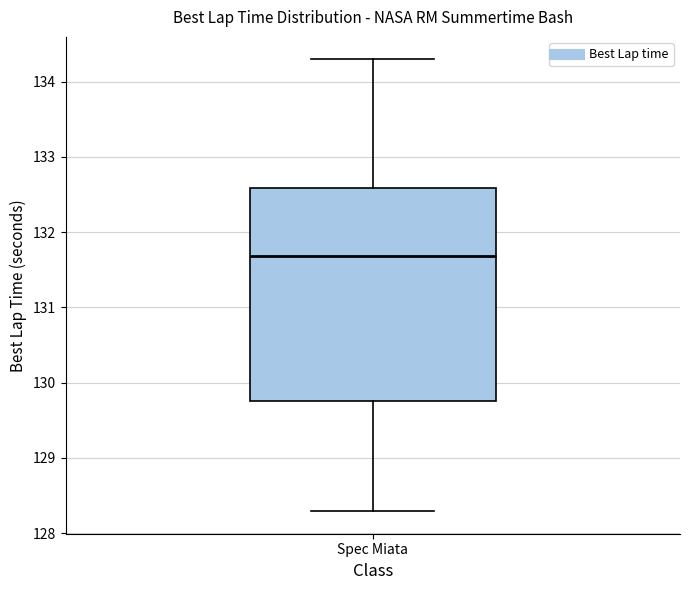

Transcribe this box plot: give where the median line is, the range the box spans, and where the two whiskers end, as read against the y-axis. The values are not printed on the chart, so give them approximately, as read against the axis.

median 131.7, box 129.8 to 132.6, whiskers 128.3 to 134.3